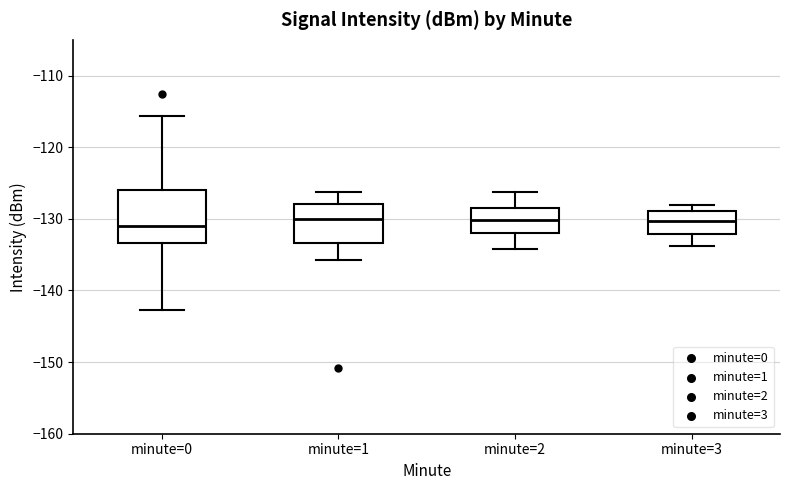

Reading left to right, transcribe this box plot: for each box, give where its median line is, the range the box spans, and where its two whiskers end, as read against the y-axis. The values are not printed on the chart, so give them approximately, as read against the axis.

minute=0: median -131, box -133 to -126, whiskers -143 to -116
minute=1: median -130, box -133 to -128, whiskers -136 to -126
minute=2: median -130, box -132 to -128, whiskers -134 to -126
minute=3: median -130, box -132 to -129, whiskers -134 to -128